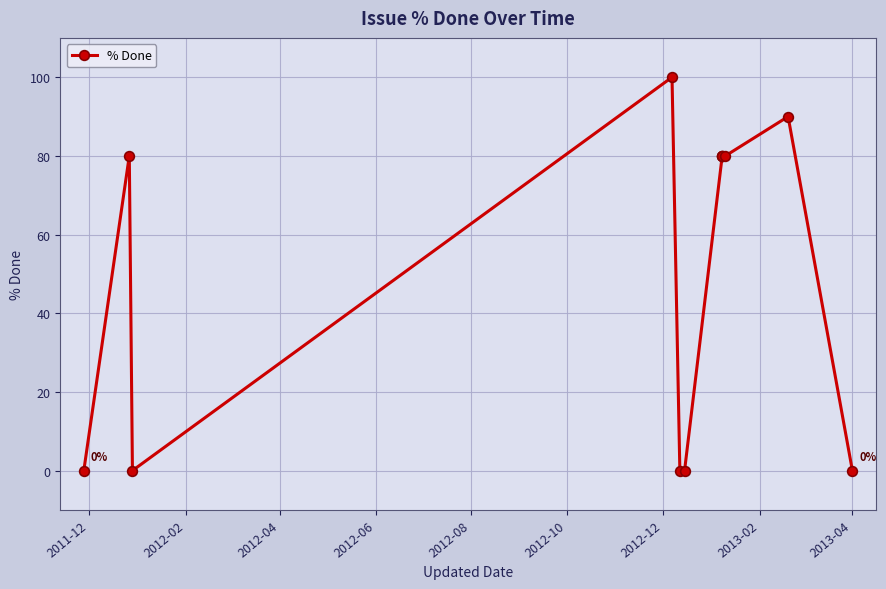

The chart shows a value of 0 at 2013-04. True or false?

True